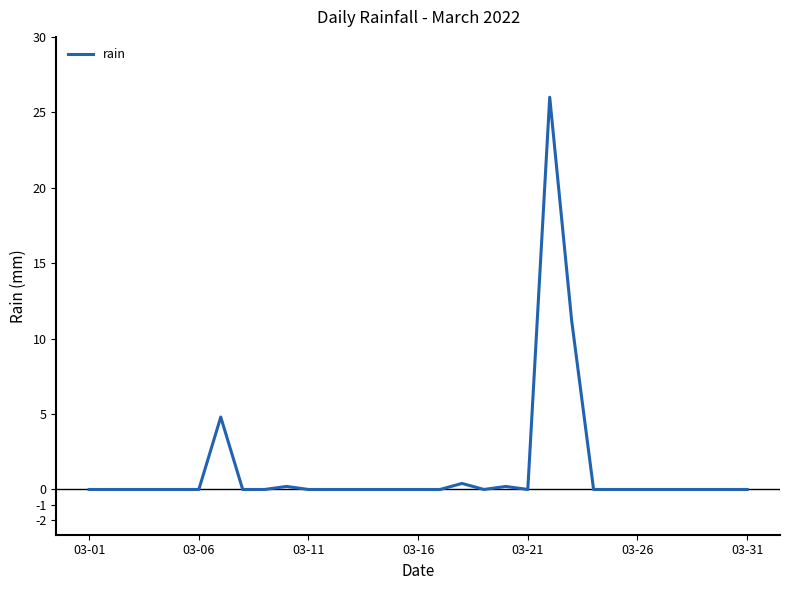

What is the greatest value displayed?

26.0